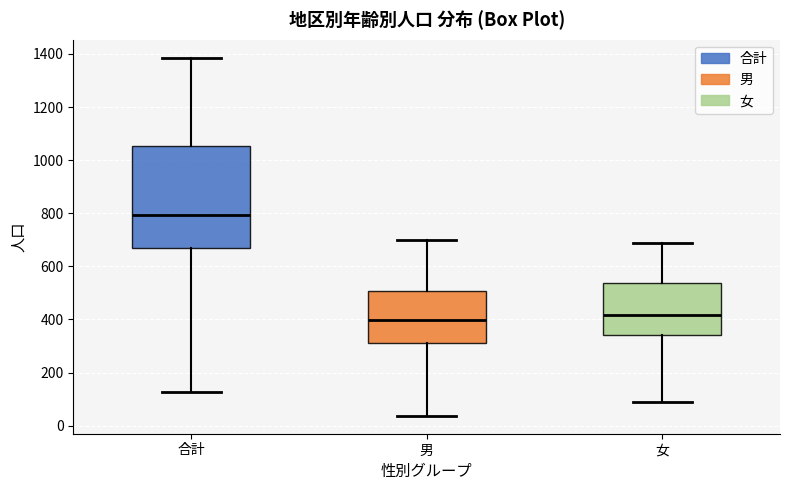

Reading left to right, transcribe this box plot: for each box, give where its median line is, the range the box spans, and where its two whiskers end, as read against the y-axis. The values are not printed on the chart, so give them approximately, as read against the axis.

合計: median 800, box 660 to 1060, whiskers 120 to 1380
男: median 400, box 320 to 500, whiskers 40 to 700
女: median 420, box 340 to 540, whiskers 100 to 680